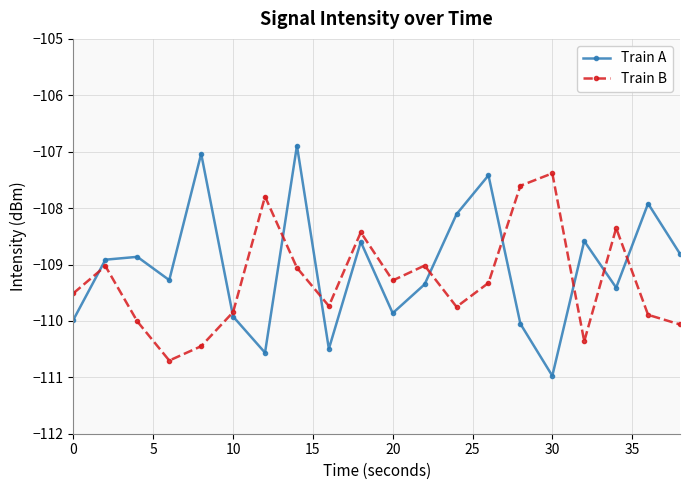

List the series in order of their peak value, lowest first.

Train B, Train A